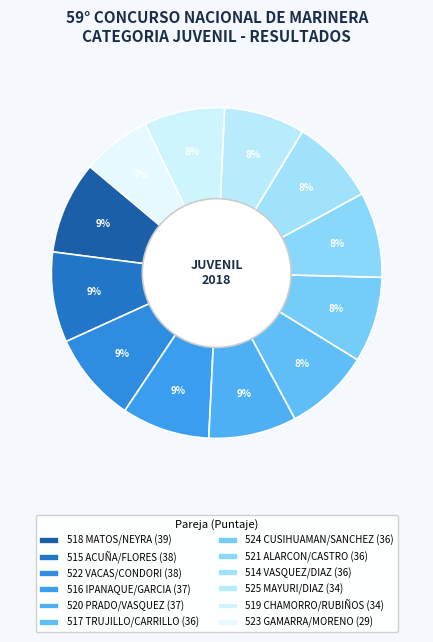

How many segments does this pie chart have?

12